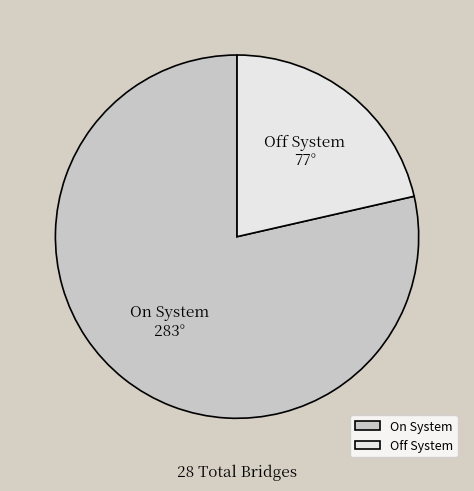

Rank the categories by value from lowest to highest.

Off System, On System